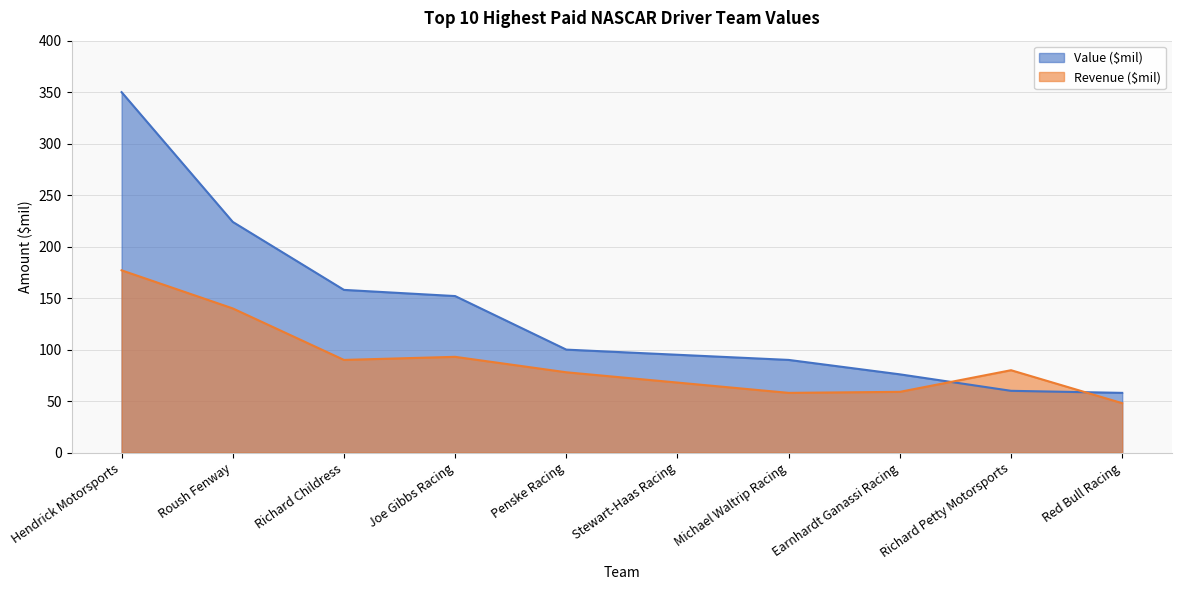

What is the difference between the highest and lowest values at Penske Racing?

22